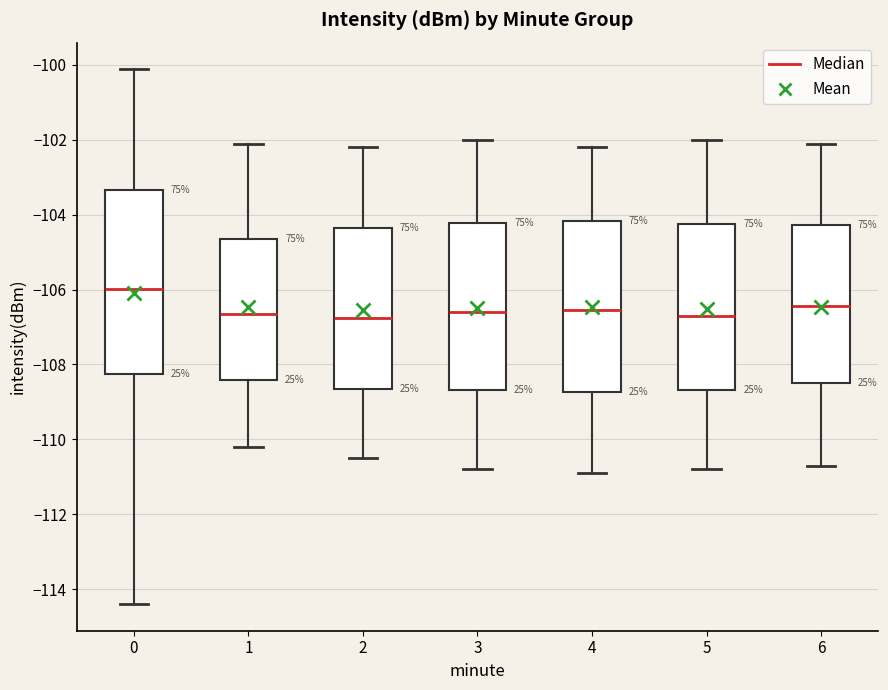

Comparing the boxes themselves (not the whiskers), which one is the tallest?

0